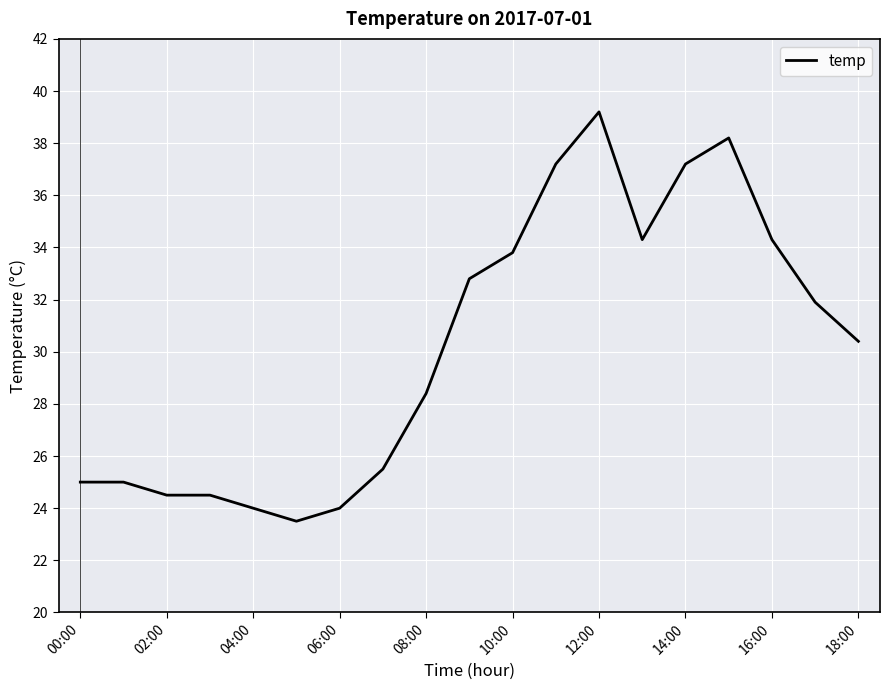

What is the difference between the maximum and minimum values?

15.7